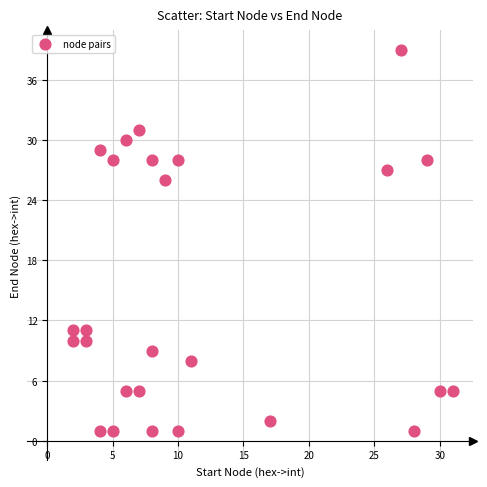

What is the range of X values (max minus min)?

29